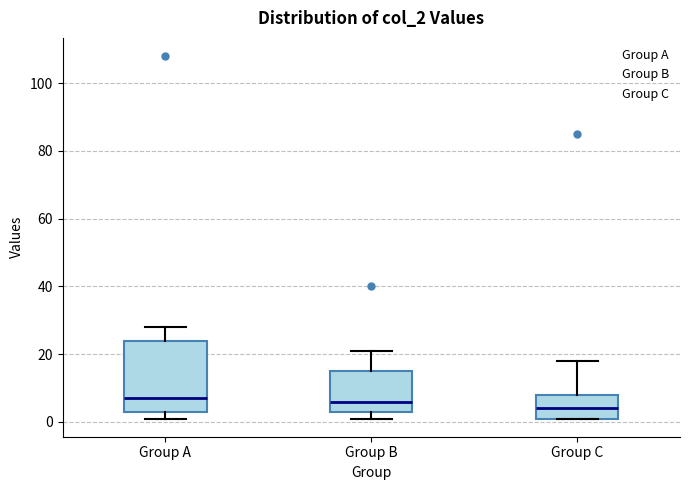

Where does the median line of the box for Group C sit on the y-axis? The values are not printed on the chart, so give them approximately, as read against the axis.

4